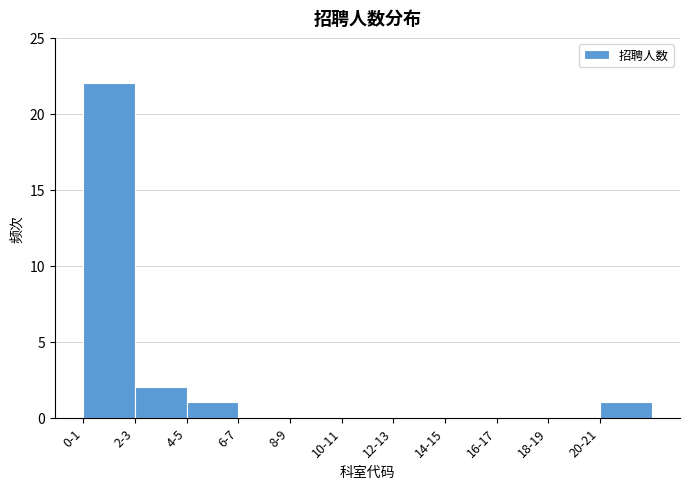

Reading left to right, what are all the values shown in this chart?

0-1=22	2-3=2	4-5=1	6-7=0	8-9=0	10-11=0	12-13=0	14-15=0	16-17=0	18-19=0	20-21=1